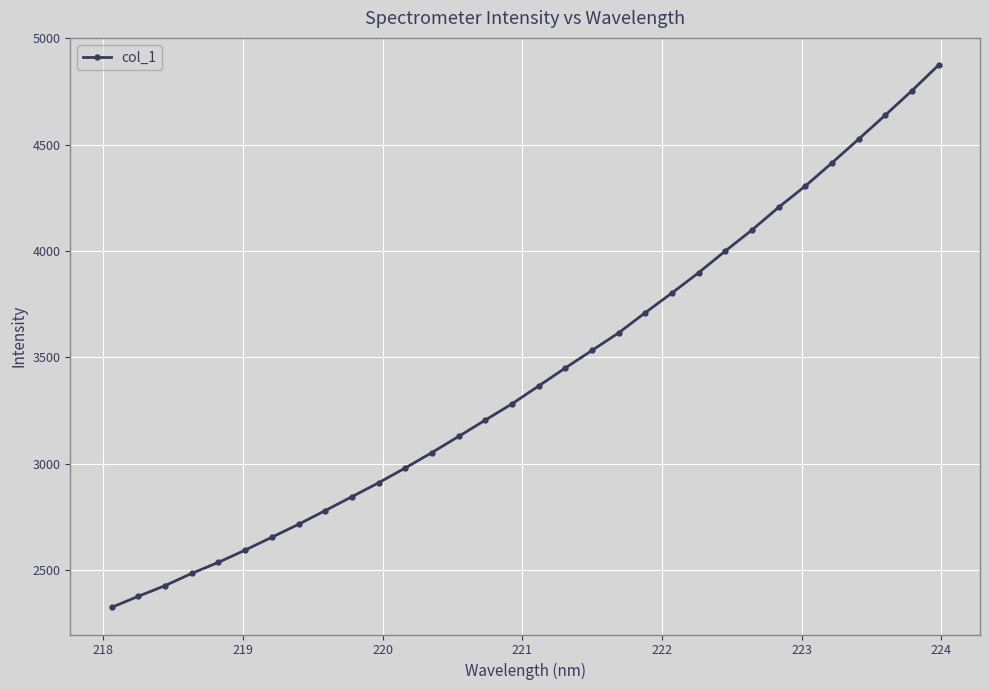

How many lines are shown in the chart?

1